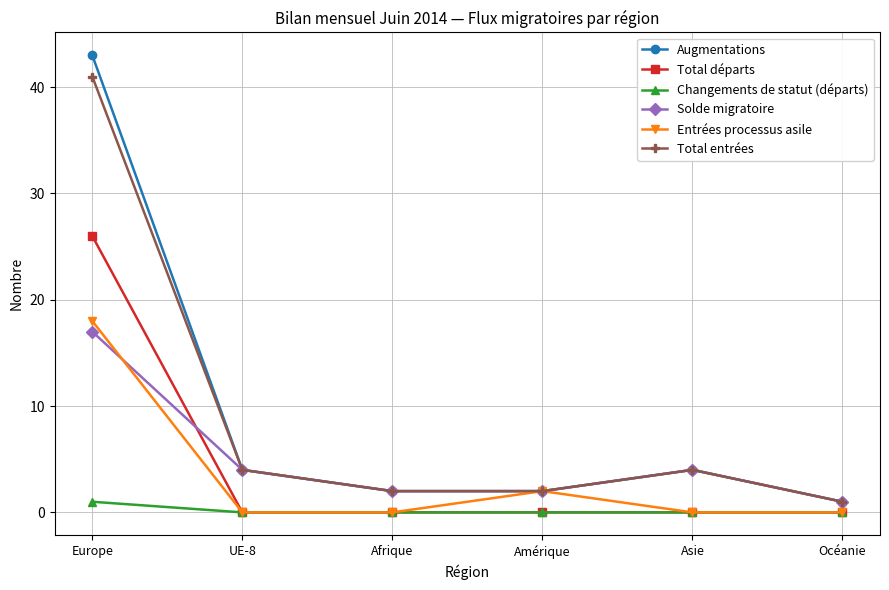

What is the difference between the Total entrées values at Asie and Europe?

37